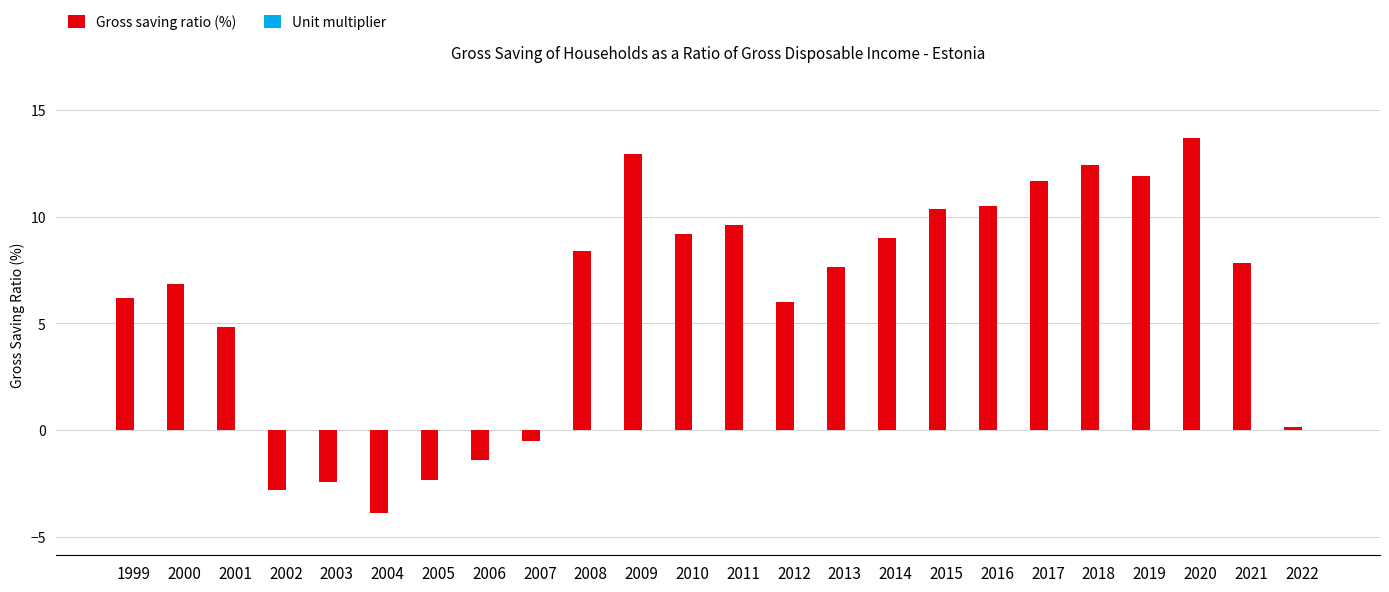

What is the change in value from 2017 to 2020?

+2.0